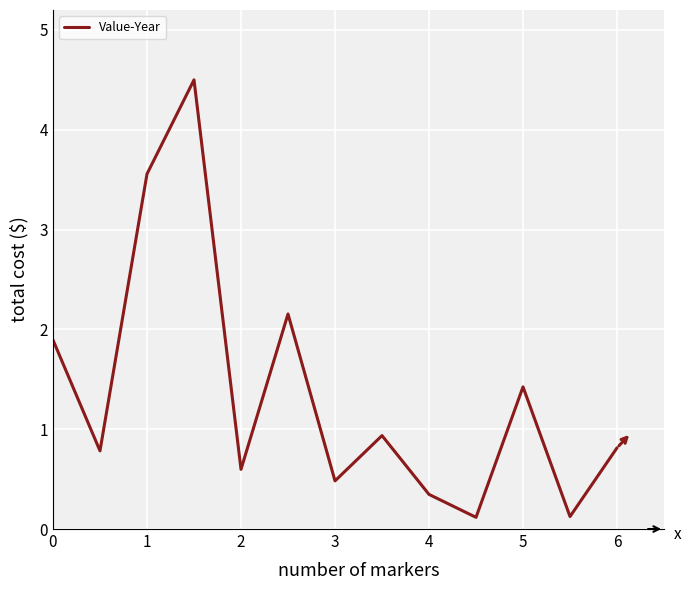

What is the difference between the maximum and minimum values?

4.4